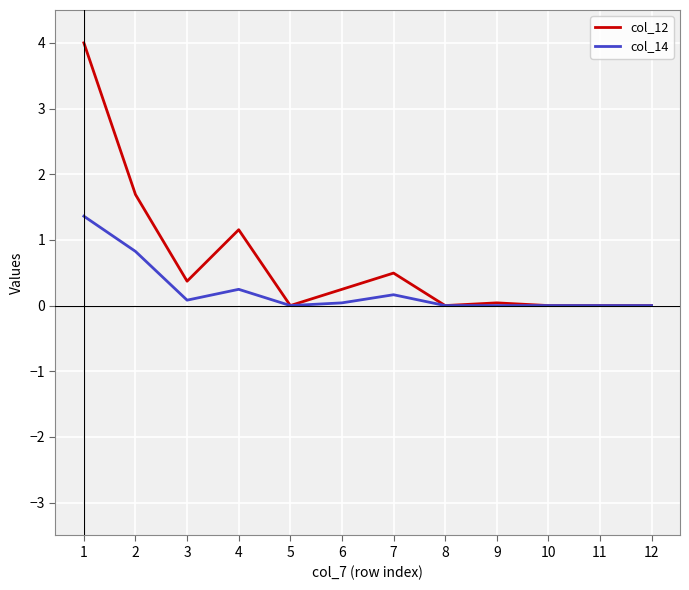

Which series has the largest range (max minus min)?

col_12